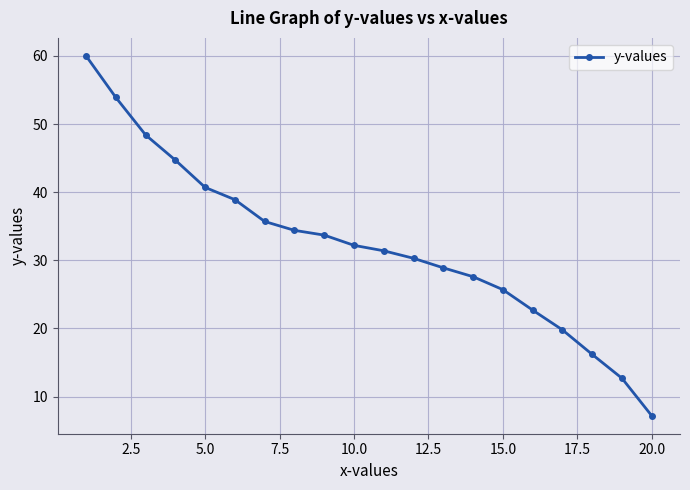

What is the value of the 16th point from the left?

22.7